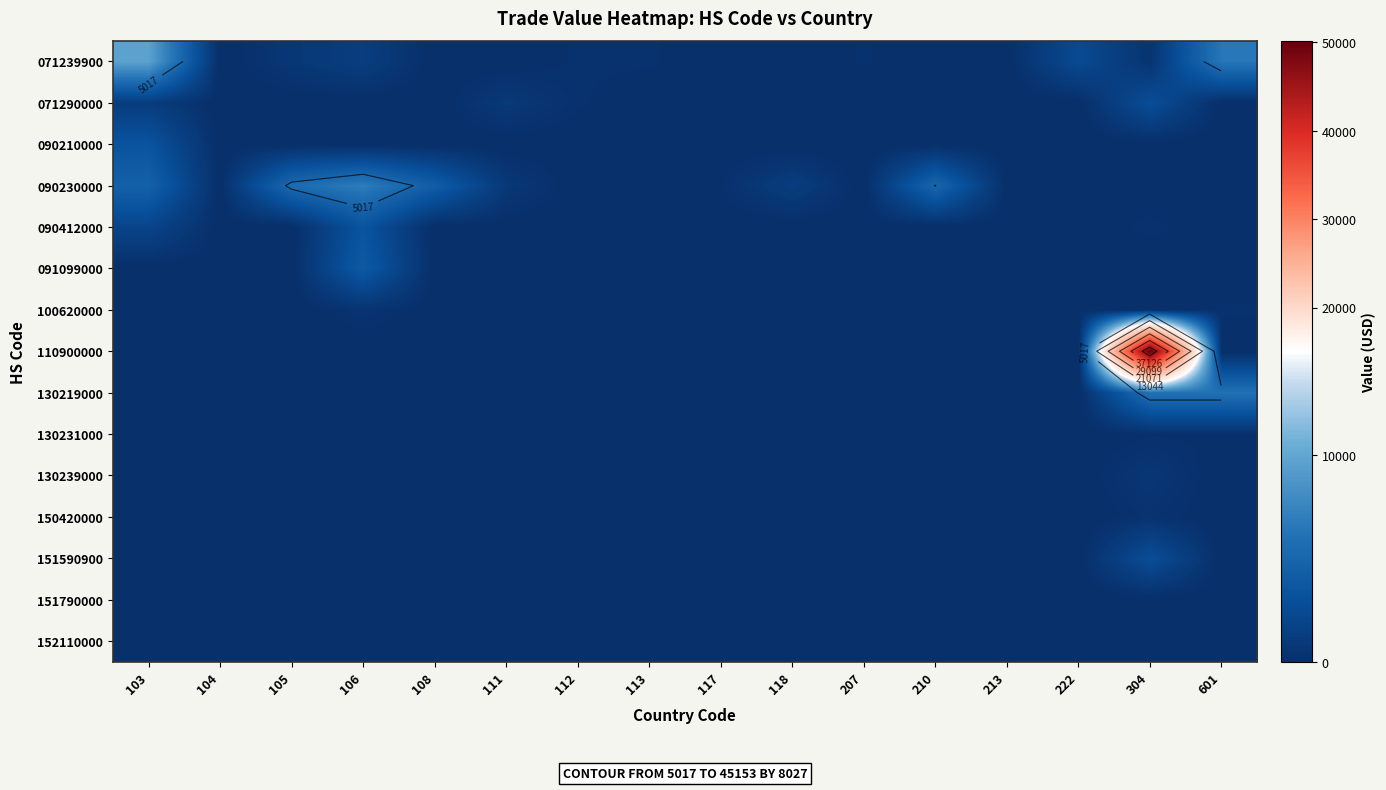

Which label corresponds to the largest value in the chart?

304